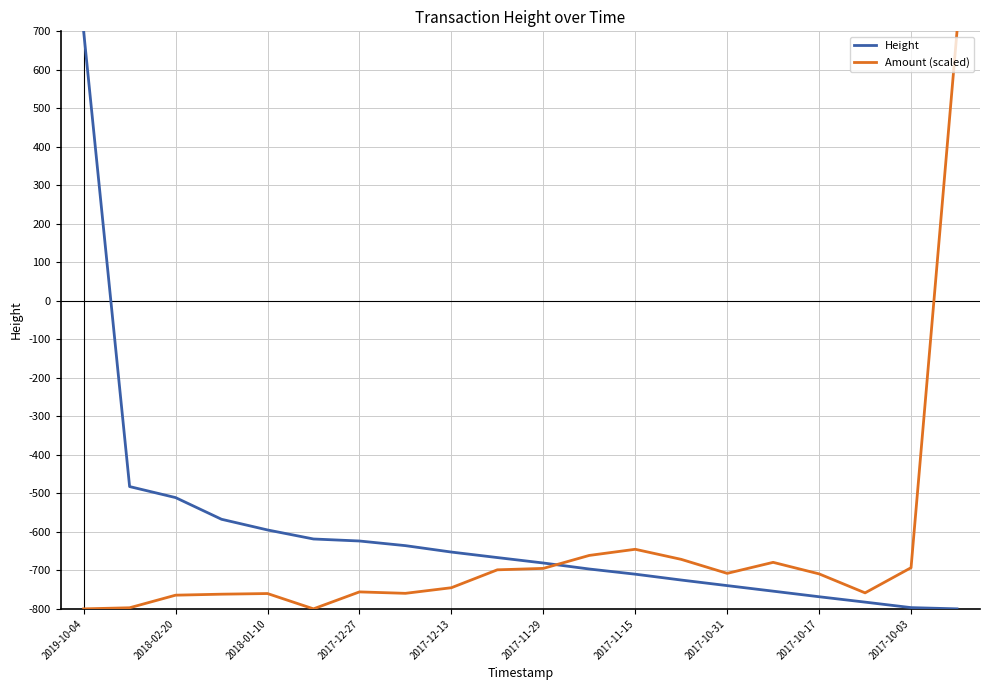

Rank the series by their average value, from highest to lowest.

Height, Amount (scaled)